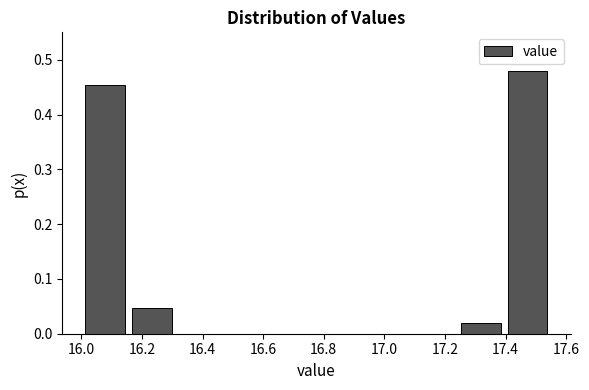

Reading left to right, transcribe this chart: for each bar, give the range it covers on the x-axis and its height. Neither the bar edges nor the heights are printed on the chart, so give them approximately, as read against the axes.

16.000 to 16.155: 0.45
16.155 to 16.310: 0.05
16.310 to 16.465: 0
16.465 to 16.620: 0
16.620 to 16.775: 0
16.775 to 16.930: 0
16.930 to 17.085: 0
17.085 to 17.240: 0
17.240 to 17.395: 0.02
17.395 to 17.550: 0.48